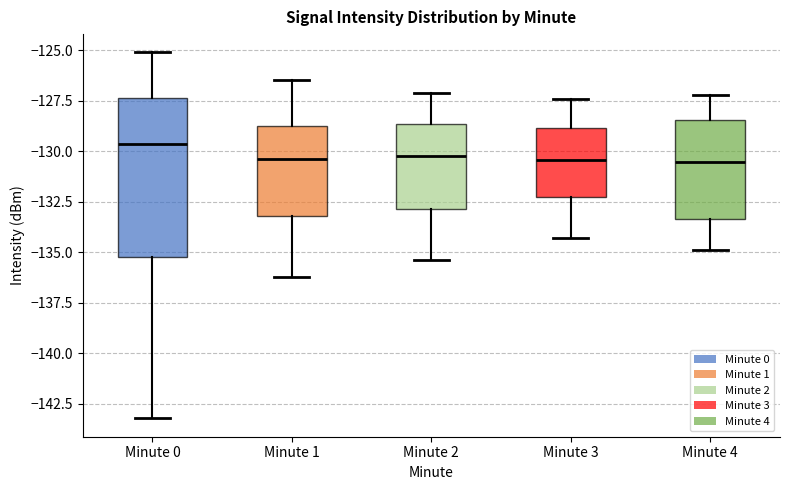

Reading left to right, transcribe this box plot: for each box, give where its median line is, the range the box spans, and where its two whiskers end, as read against the y-axis. The values are not printed on the chart, so give them approximately, as read against the axis.

Minute 0: median -129.5, box -135.0 to -127.5, whiskers -143.0 to -125.0
Minute 1: median -130.5, box -133.0 to -128.5, whiskers -136.5 to -126.5
Minute 2: median -130.0, box -133.0 to -128.5, whiskers -135.5 to -127.0
Minute 3: median -130.5, box -132.5 to -129.0, whiskers -134.5 to -127.5
Minute 4: median -130.5, box -133.5 to -128.5, whiskers -135.0 to -127.0